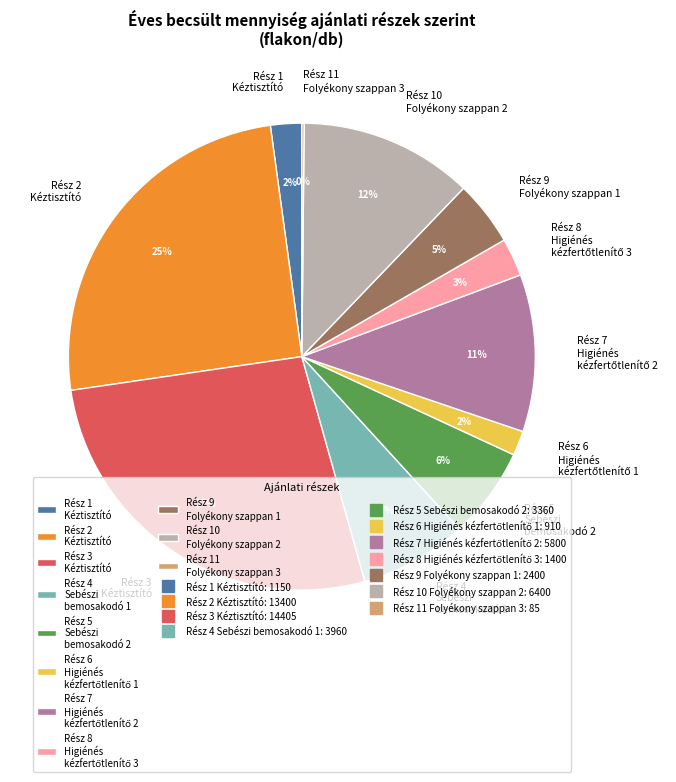

Is there any slice that represents more than half of the pie?

No